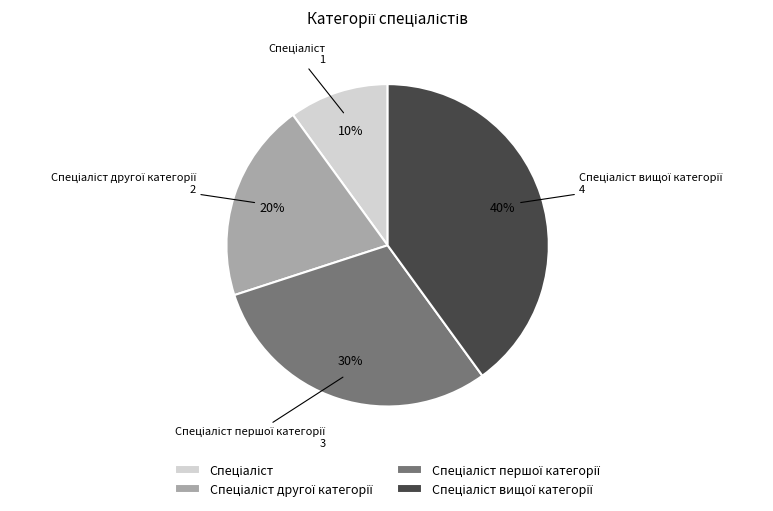

Count the number of slices in the pie.

4